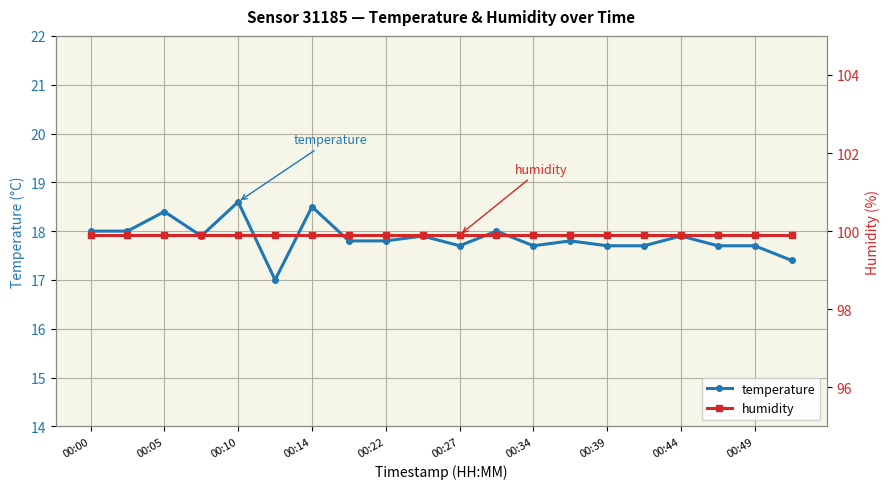

What is the difference between the temperature values at 17 and 19?

0.3